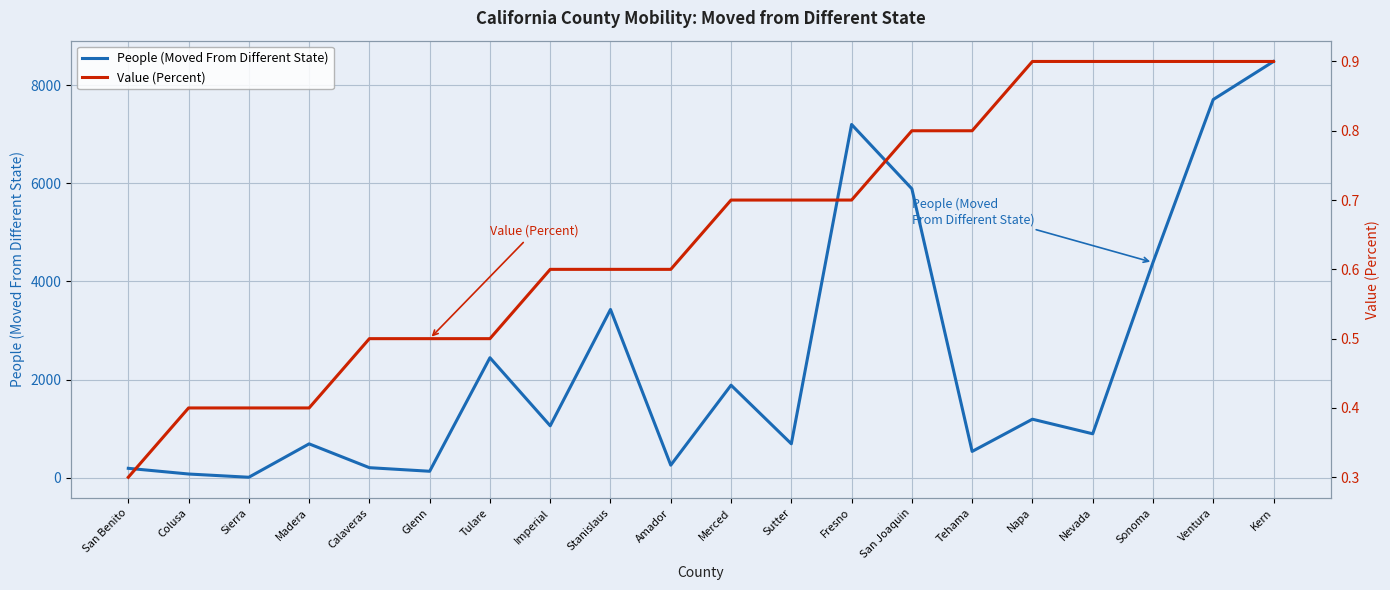

What is the label of the 14th point from the left?

San Joaquin